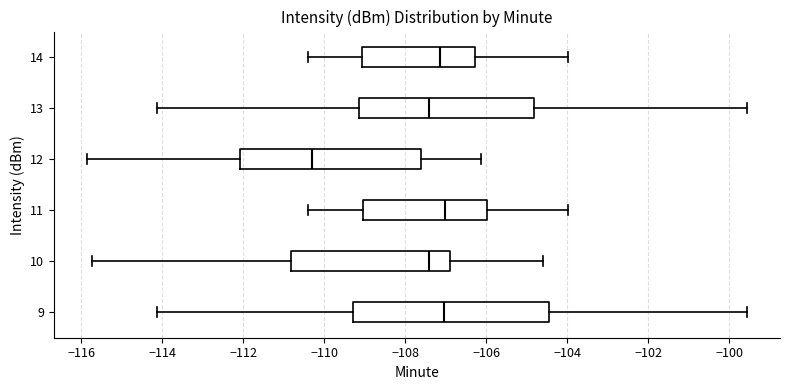

Reading bottom to top, read every box against the x-axis: the position of its median line, the range the box covers, and the ends of its whiskers. The values are not printed on the chart, so give them approximately, as read against the axis.

9: median -107.0, box -109.2 to -104.4, whiskers -114.2 to -99.6
10: median -107.4, box -110.8 to -106.8, whiskers -115.8 to -104.6
11: median -107.0, box -109.0 to -106.0, whiskers -110.4 to -104.0
12: median -110.4, box -112.0 to -107.6, whiskers -115.8 to -106.2
13: median -107.4, box -109.2 to -104.8, whiskers -114.2 to -99.6
14: median -107.2, box -109.0 to -106.2, whiskers -110.4 to -104.0